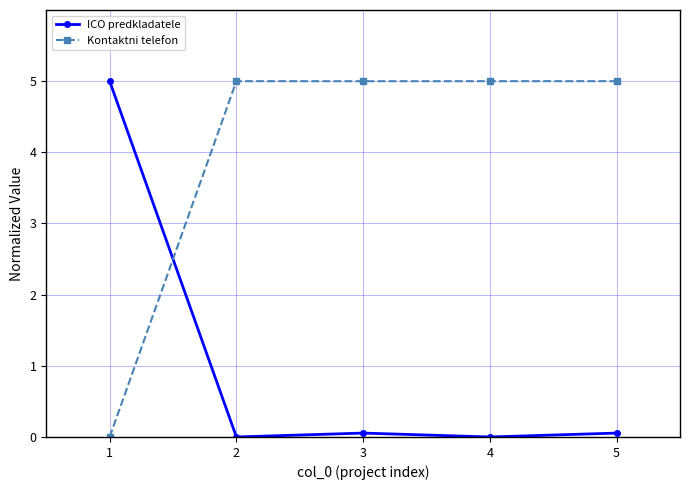

Which category has the highest value in the ICO predkladatele series?

1